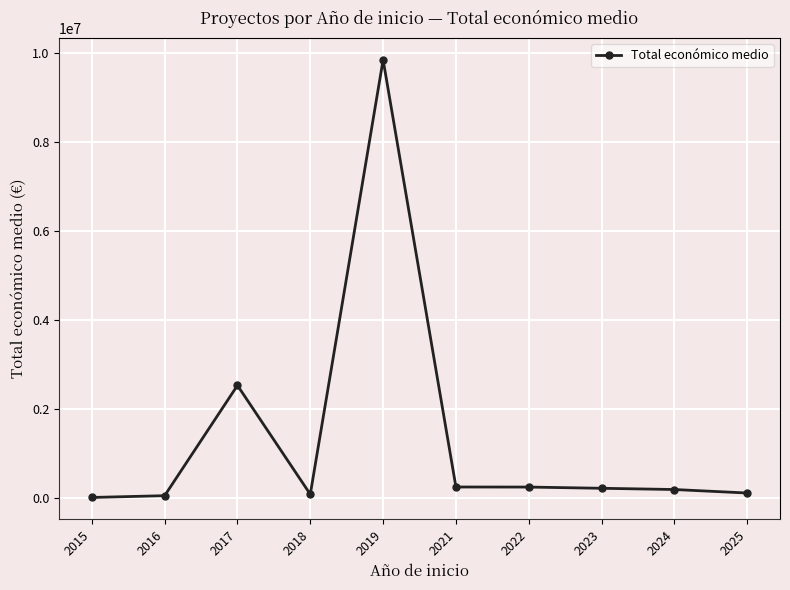

What is the value of the 8th point from the left?

226022.6